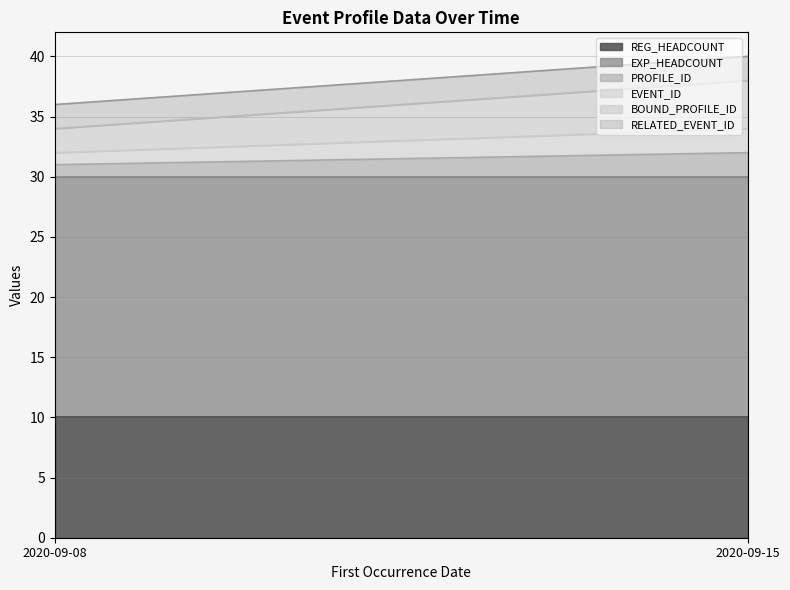

The EVENT_ID series shows 2 at 2020-09-15. True or false?

True